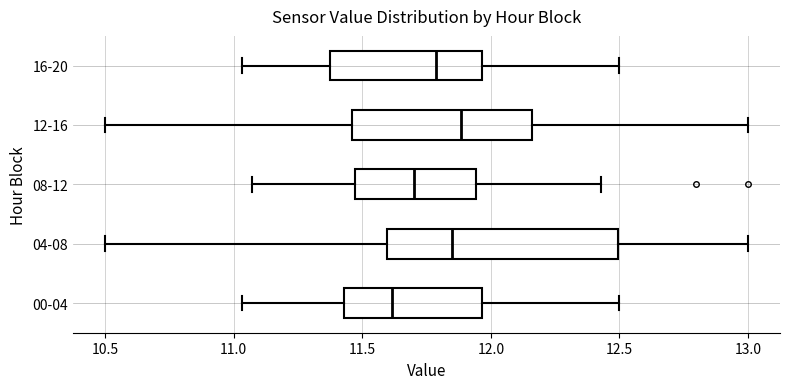

Where is the left edge of the box for 12-16 on the x-axis? The values are not printed on the chart, so give them approximately, as read against the axis.

11.45